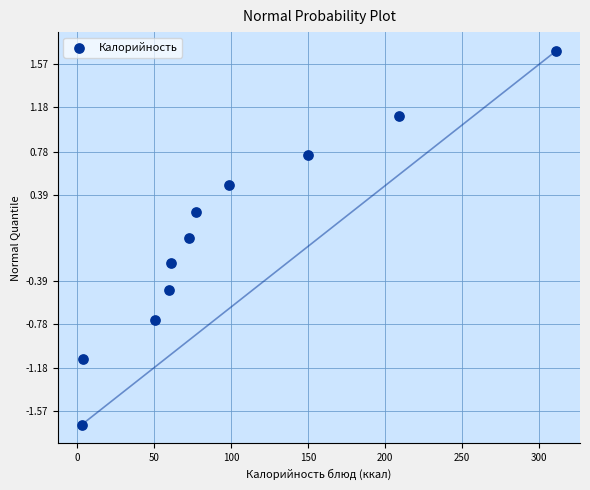

What is the average X value?

99.7